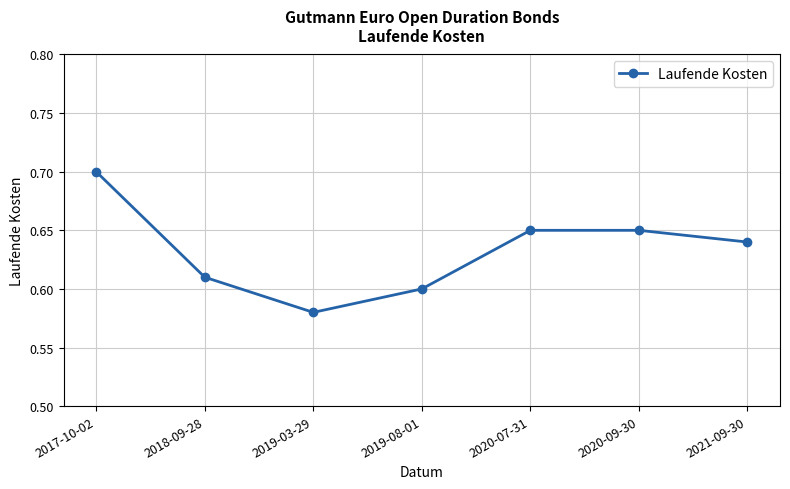

How many lines are shown in the chart?

1